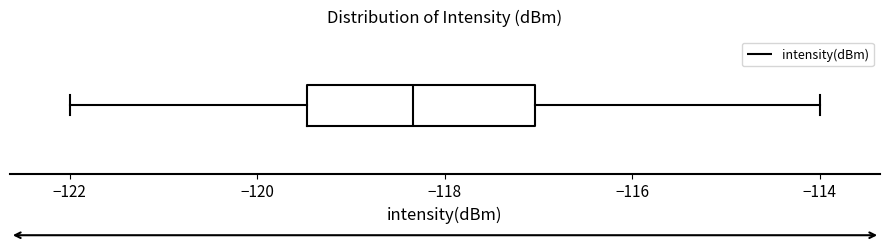

Where does the right whisker of the box end on the x-axis? The values are not printed on the chart, so give them approximately, as read against the axis.

-114.0